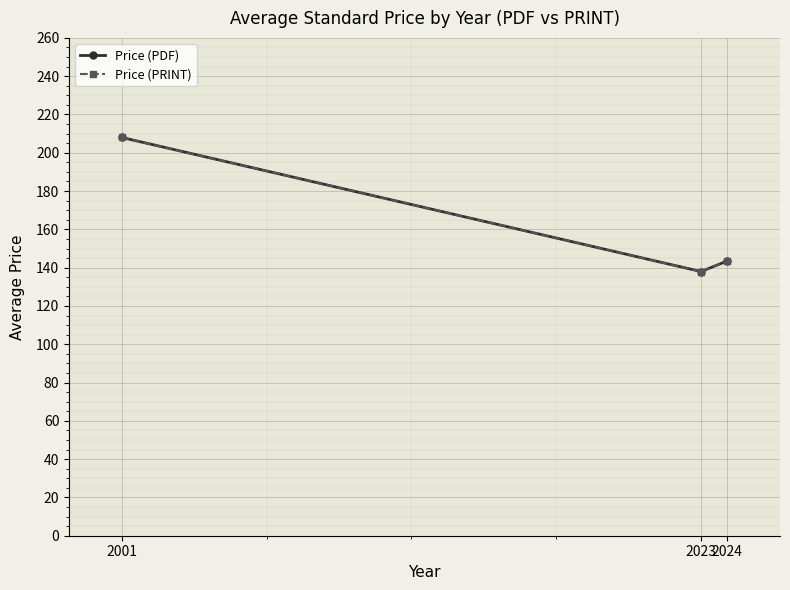

Is this an area chart (filled region under the line)?

No